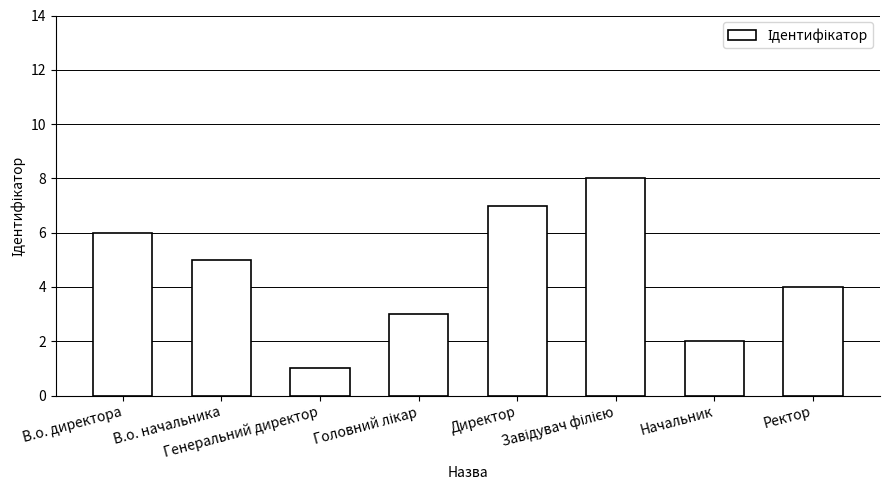

What is the difference between the maximum and minimum values?

7